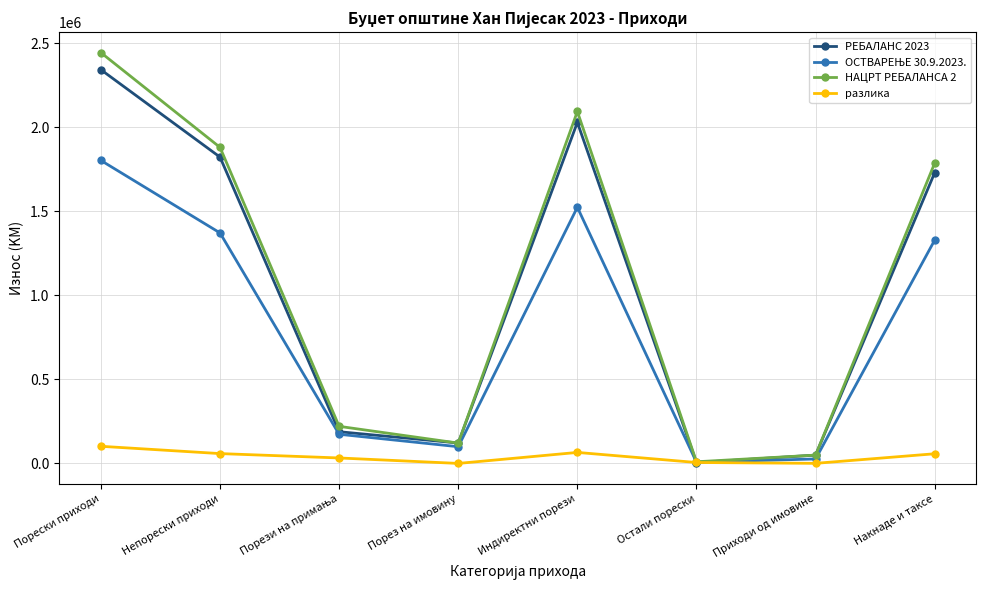

How many distinct data groups are displayed?

4